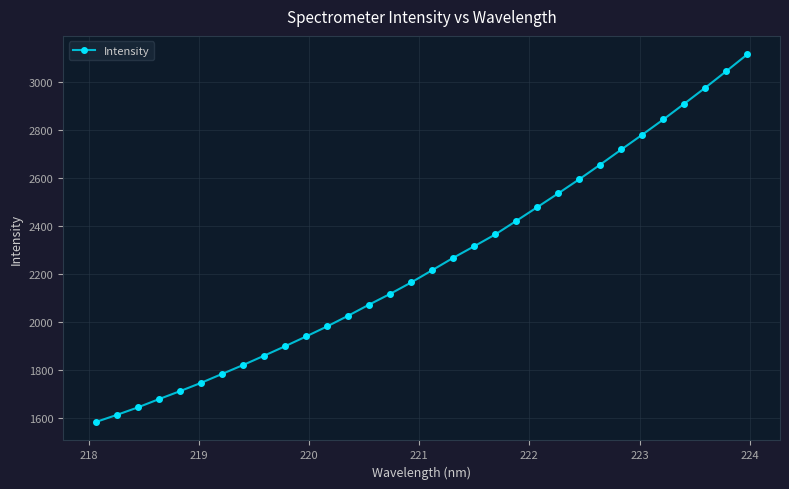

What is the sum of all values?

71822.9